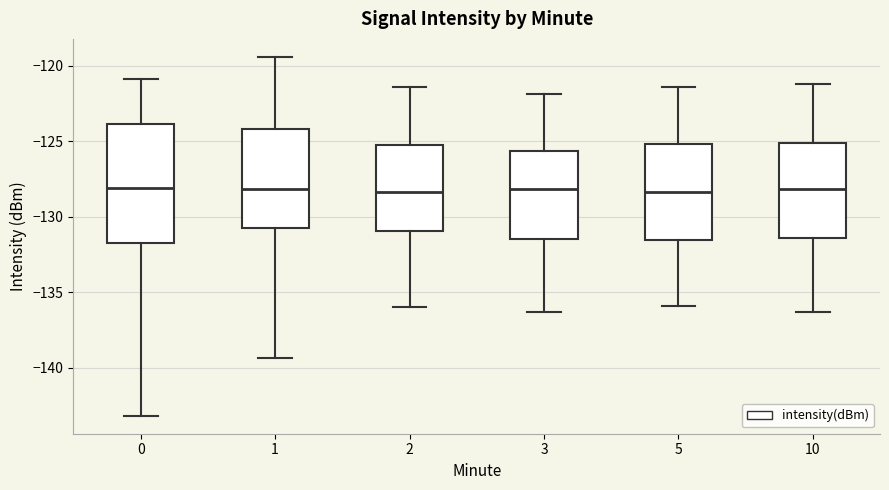

Reading left to right, read every box against the y-axis: the position of its median line, the range the box covers, and the ends of its whiskers. The values are not printed on the chart, so give them approximately, as read against the axis.

0: median -128.0, box -132.0 to -124.0, whiskers -143.0 to -121.0
1: median -128.0, box -131.0 to -124.0, whiskers -139.5 to -119.5
2: median -128.5, box -131.0 to -125.5, whiskers -136.0 to -121.5
3: median -128.0, box -131.5 to -125.5, whiskers -136.5 to -122.0
5: median -128.5, box -131.5 to -125.0, whiskers -136.0 to -121.5
10: median -128.0, box -131.5 to -125.0, whiskers -136.5 to -121.0